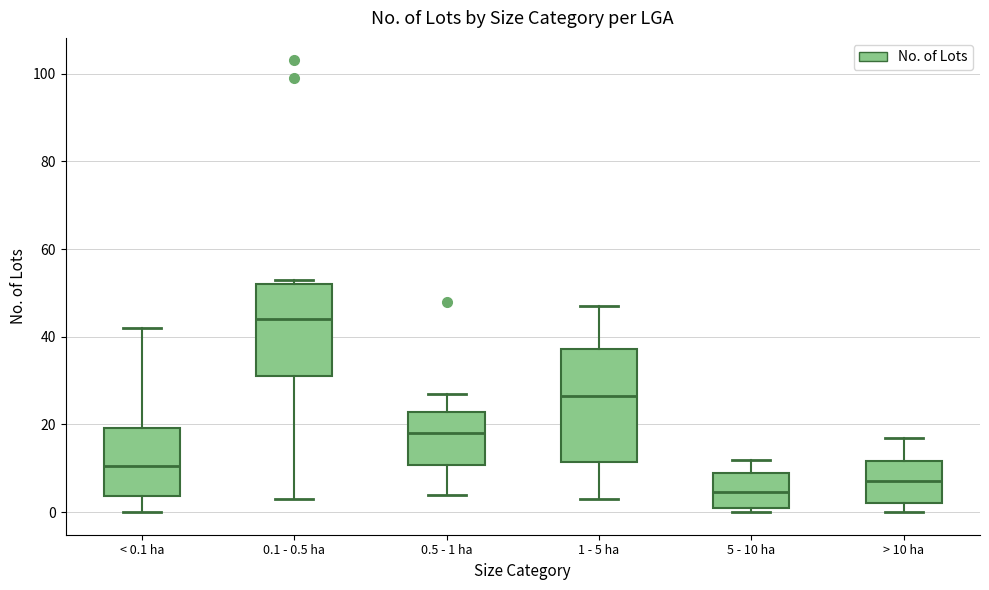

Which box's median line is the lowest?

5 - 10 ha